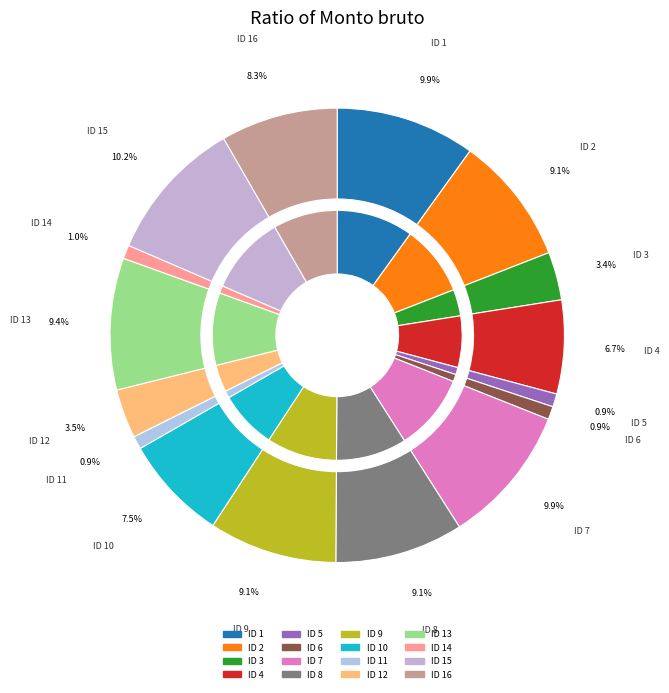

Count the number of slices in the pie.

16